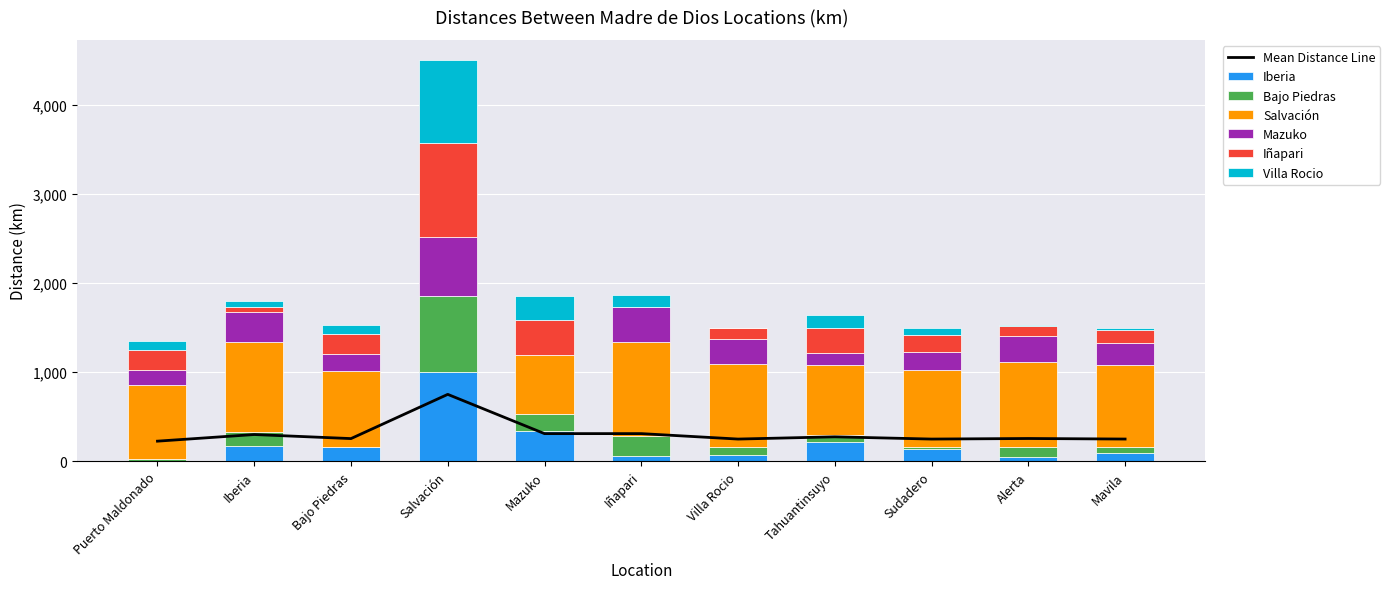

How many bars are there in each group?

6